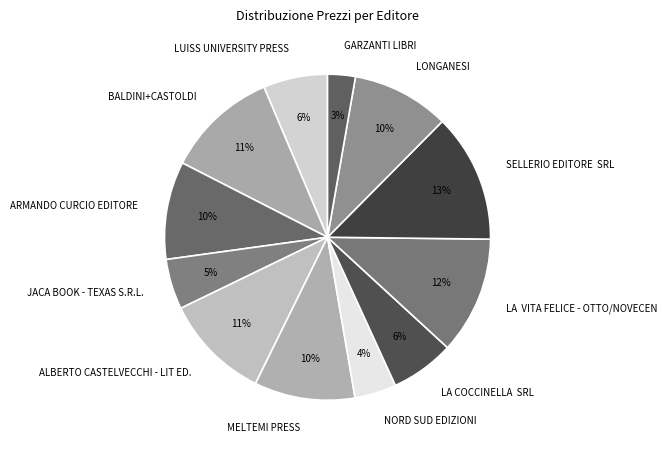

The NORD SUD EDIZIONI slice represents 17% of the pie. True or false?

False